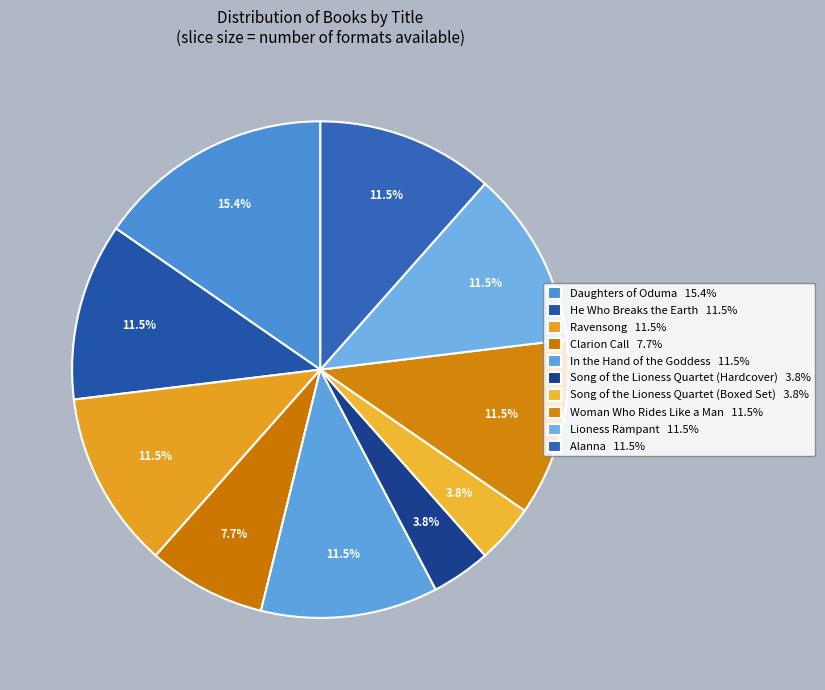

Does Ravensong represent more than half of the total?

No